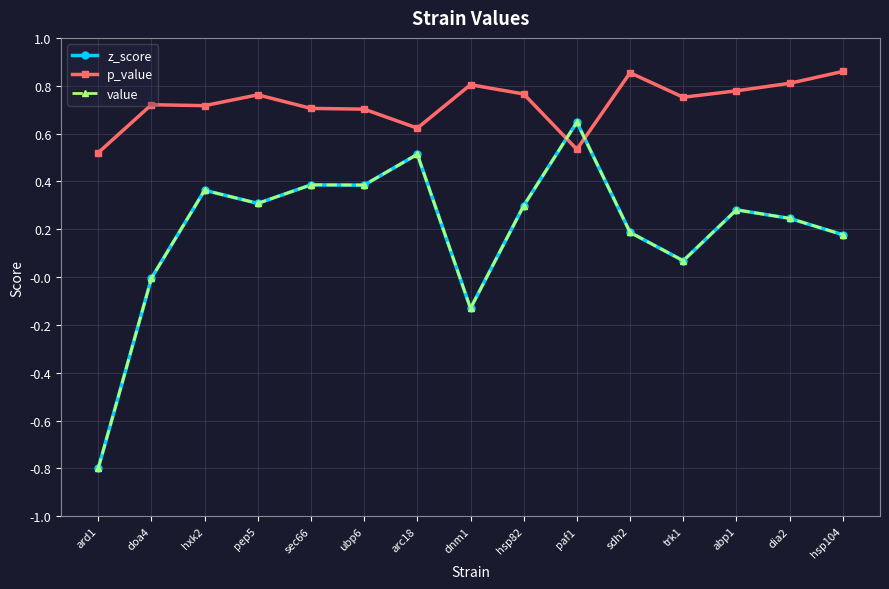

Which category has the highest value in the p_value series?

hsp104